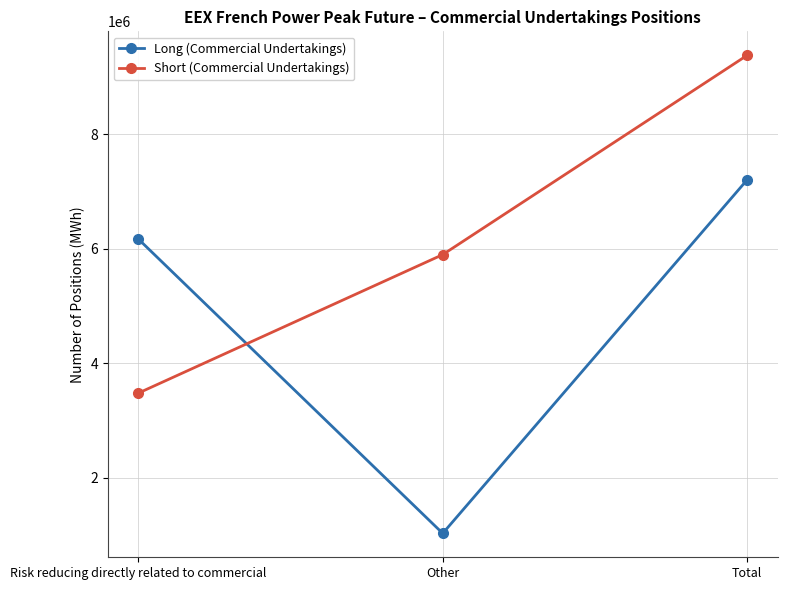

What is the sum of the Short (Commercial Undertakings) values at Total and Risk reducing directly related to commercial?

12854892